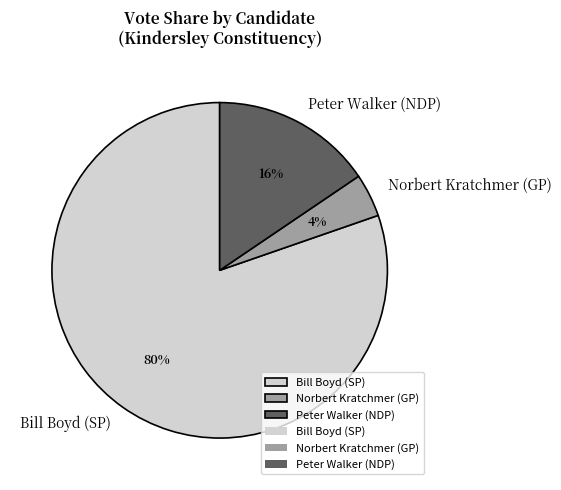

Count the number of slices in the pie.

3